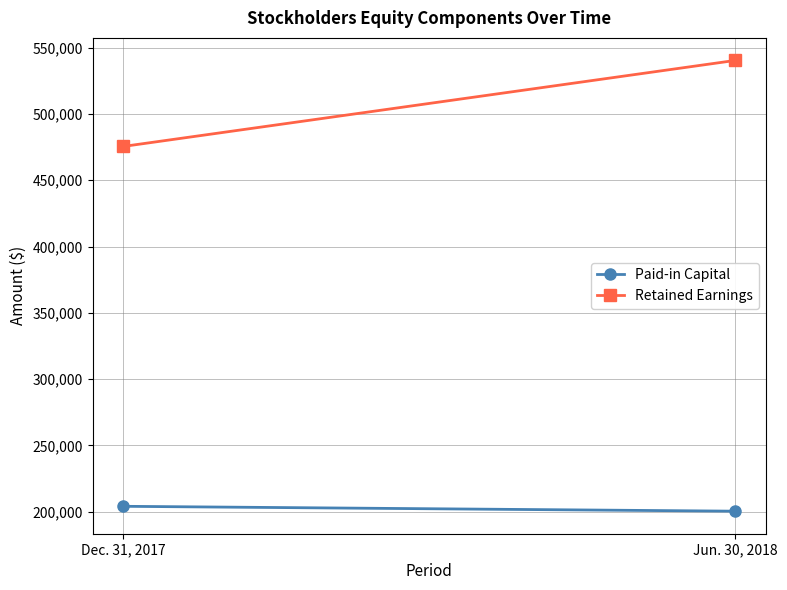

How many lines are shown in the chart?

2